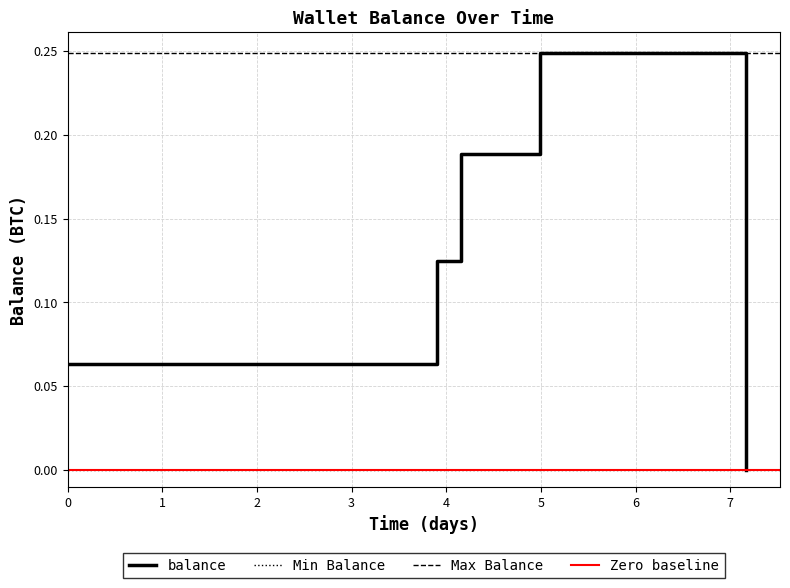

The value at 6 is 0.4. True or false?

False